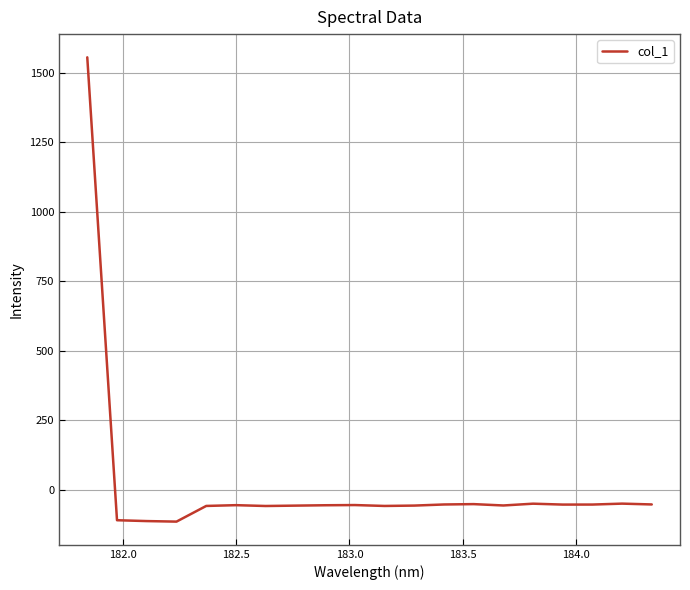

What is the average value?

18.0